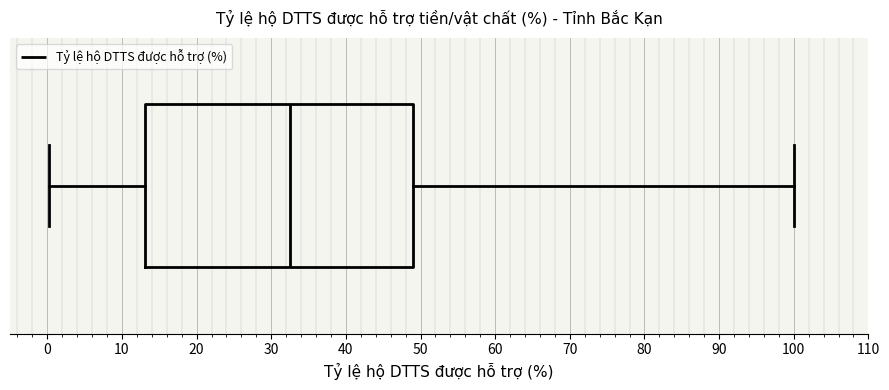

Transcribe this box plot: give where the median line is, the range the box spans, and where the two whiskers end, as read against the x-axis. The values are not printed on the chart, so give them approximately, as read against the axis.

median 33, box 13 to 49, whiskers 0 to 100